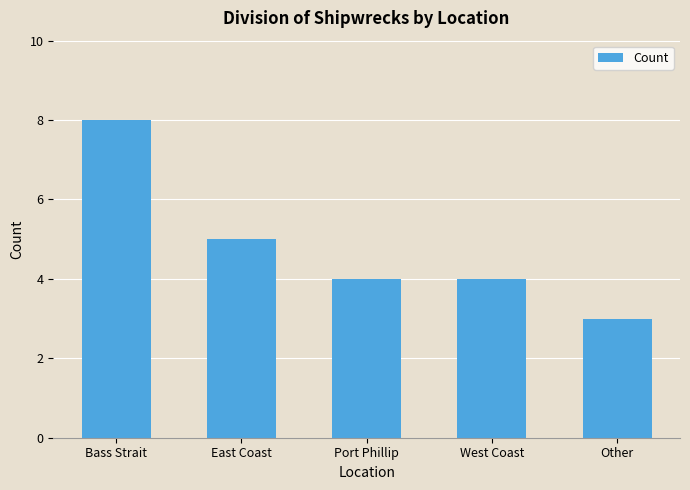

Approximately how many times larger is the value at Other compared to Bass Strait?

0.4